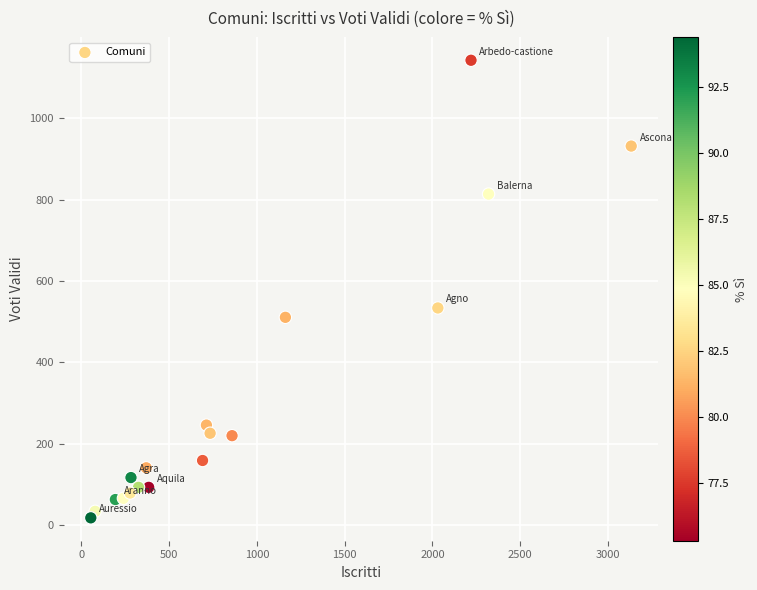

What is the range of X values (max minus min)?

3080